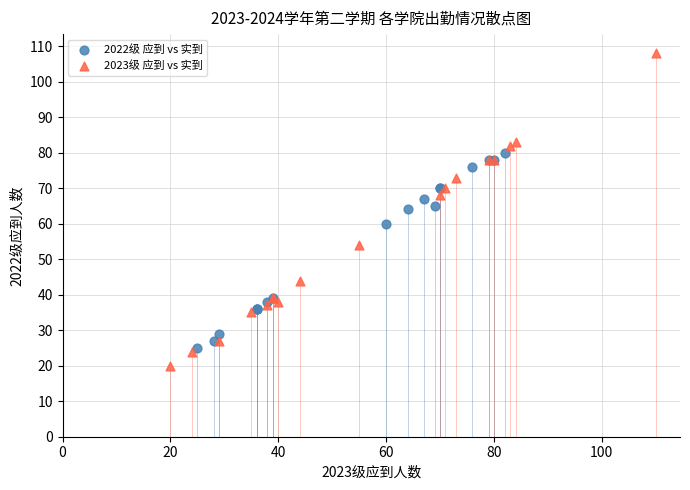

What are all the series names shown in the legend?

2022级 应到 vs 实到, 2023级 应到 vs 实到